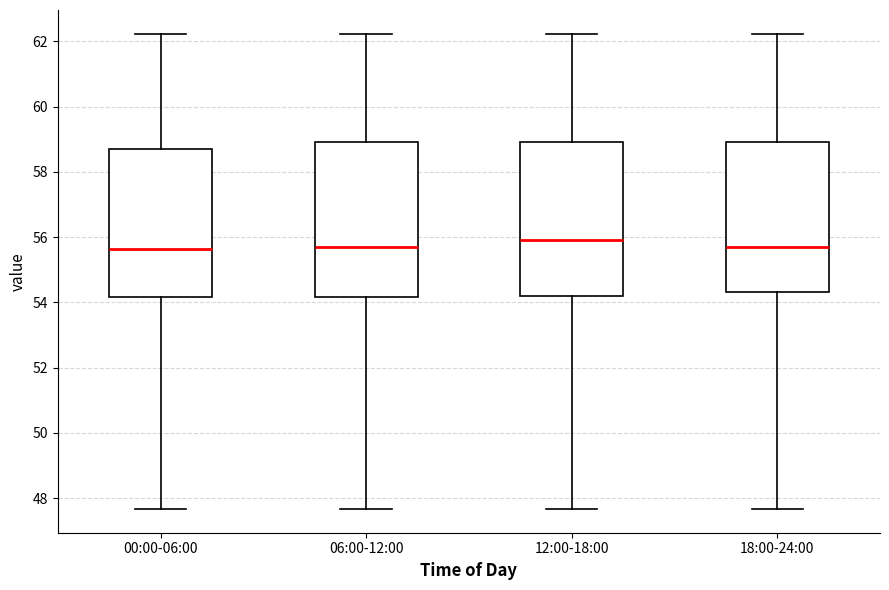

Where does the lower whisker of the box for 06:00-12:00 end on the y-axis? The values are not printed on the chart, so give them approximately, as read against the axis.

47.6